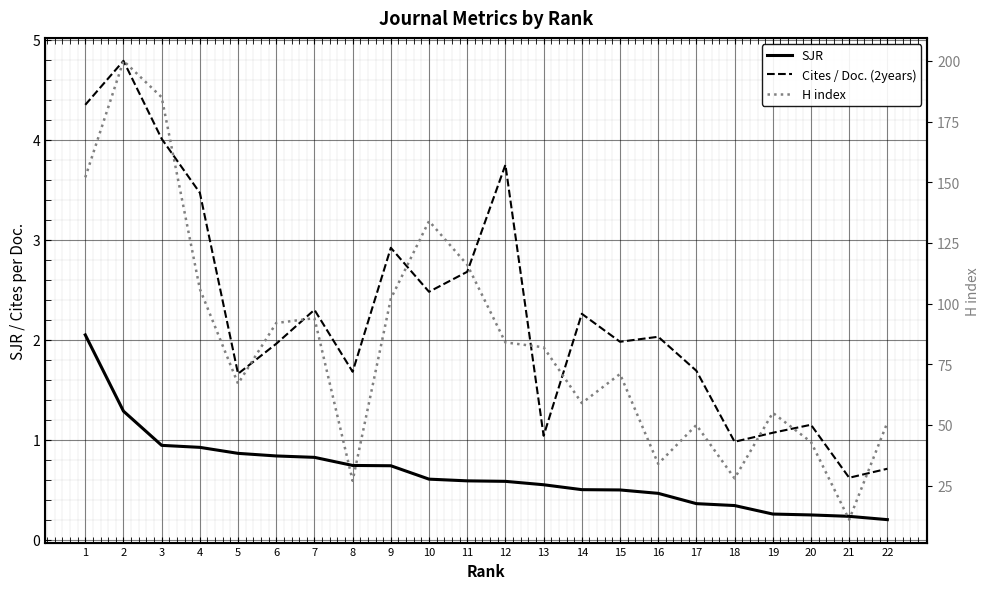

Is this an area chart (filled region under the line)?

No